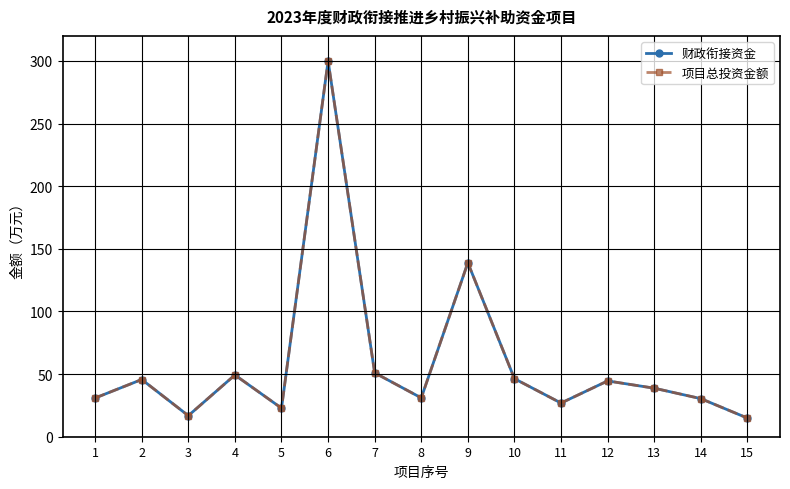

Is this an area chart (filled region under the line)?

No